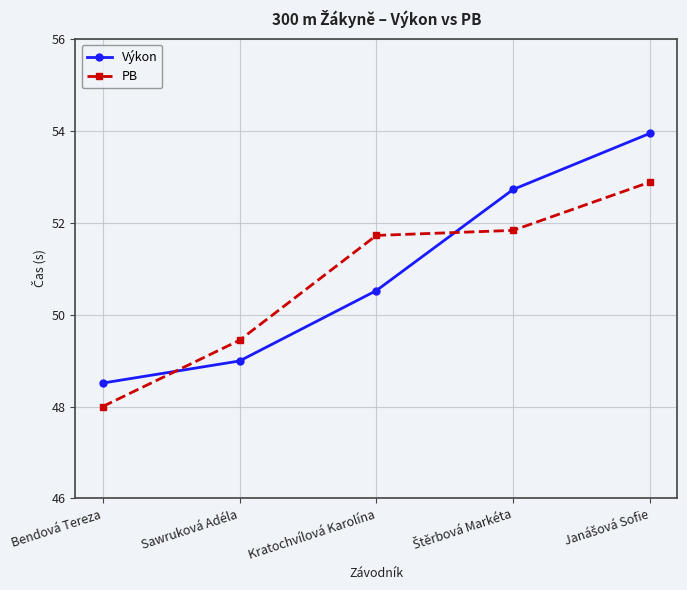

Reading right to left, extract all data points from this chart.

Výkon: 53.9	52.7	50.5	49.0	48.5
PB: 52.9	51.8	51.7	49.4	48.0